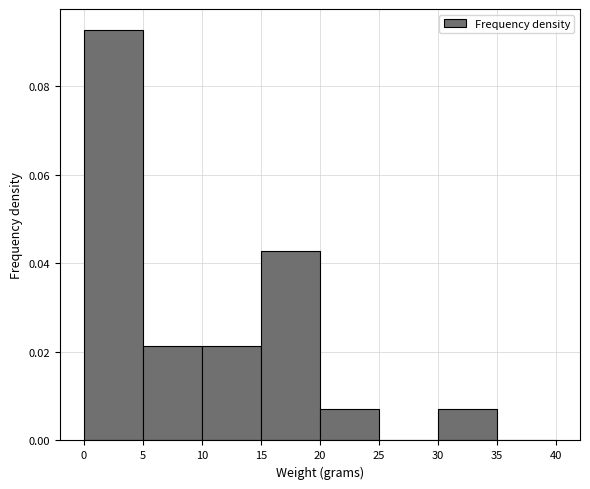

Reading left to right, list every bar in this chart as the range it spans on the x-axis followed by its height. The values are not printed on the chart, so give them approximately, as read against the axis.

0 to 5: 0.092
5 to 10: 0.022
10 to 15: 0.022
15 to 20: 0.042
20 to 25: 0.008
25 to 30: 0
30 to 35: 0.008
35 to 40: 0